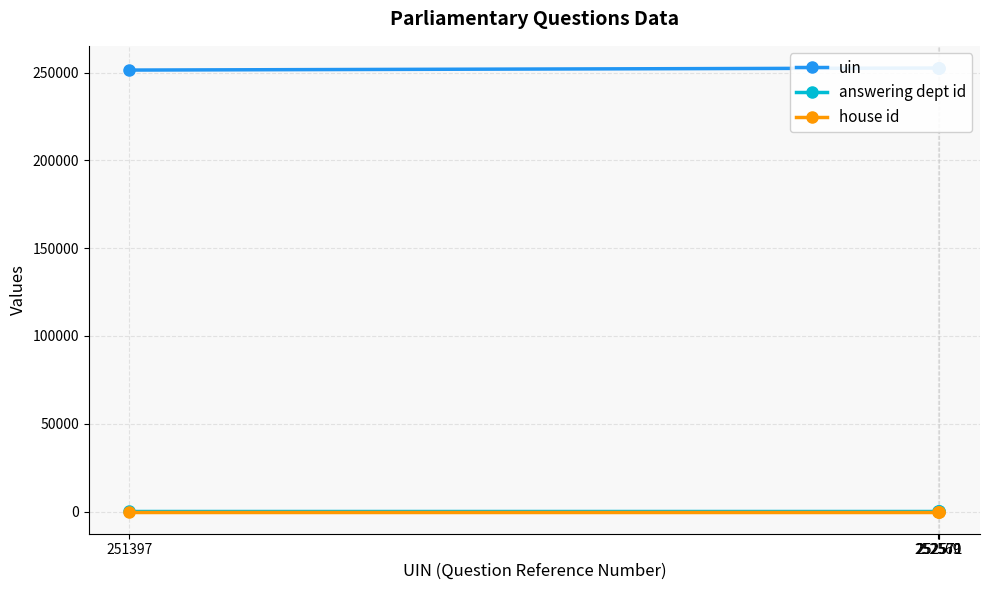

What is the average value of the uin series?

252277